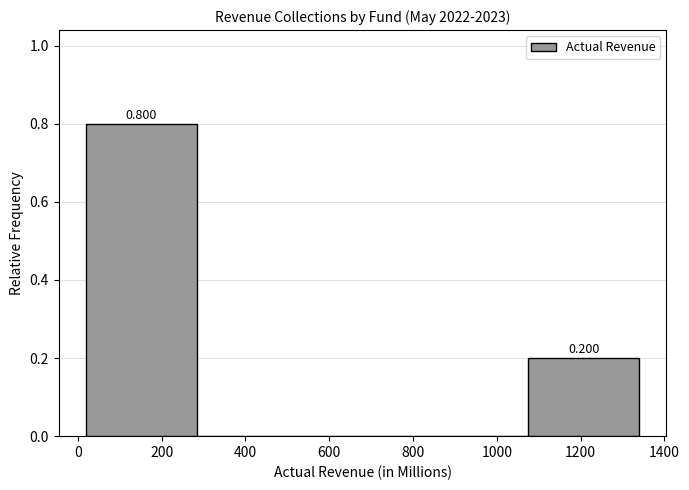

Over which range of the x-axis is the bar tallest?

20 to 280